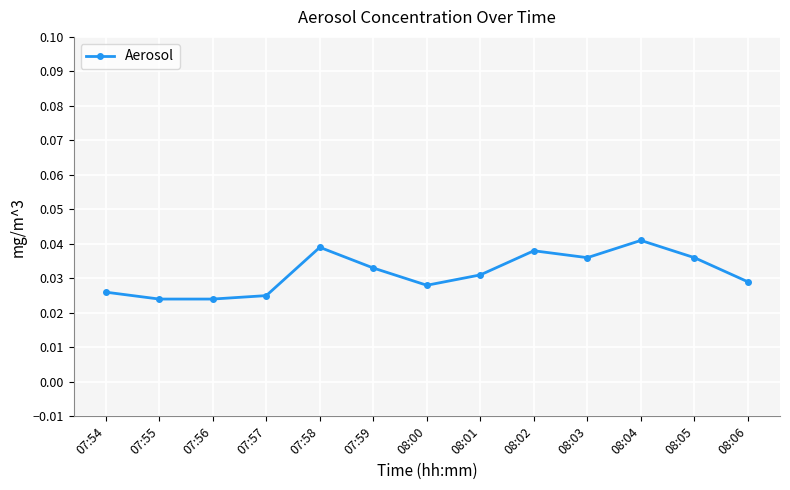

Between 08:06 and 07:54, which is larger?

08:06